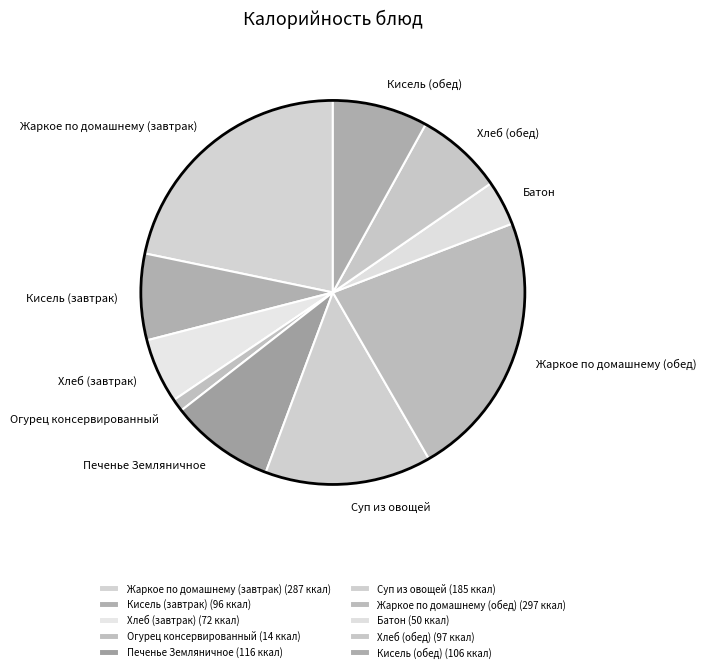

Do Печенье Земляничное and Жаркое по домашнему (завтрак) together represent more than half of the pie?

No